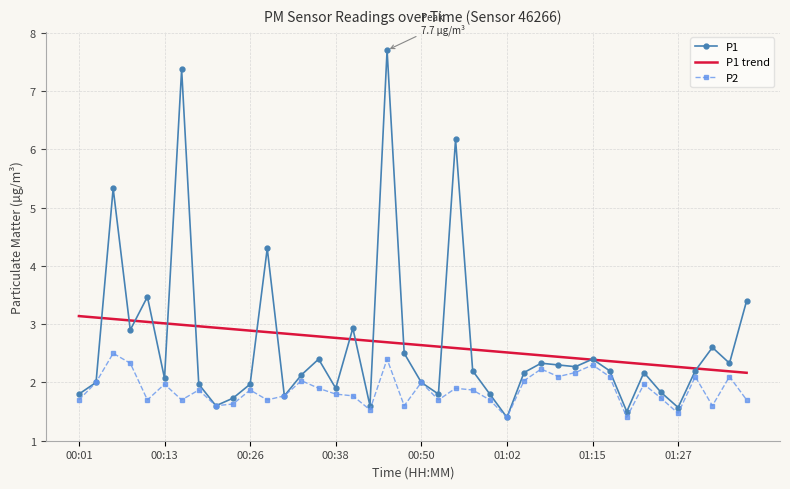

List the series in order of their peak value, lowest first.

P2, P1 trend, P1